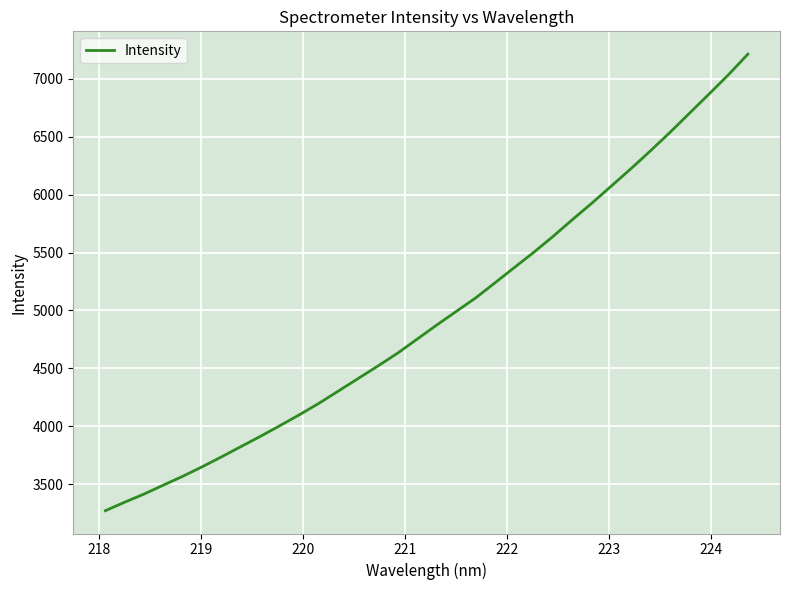

What is the difference between the maximum and minimum values?

3943.0